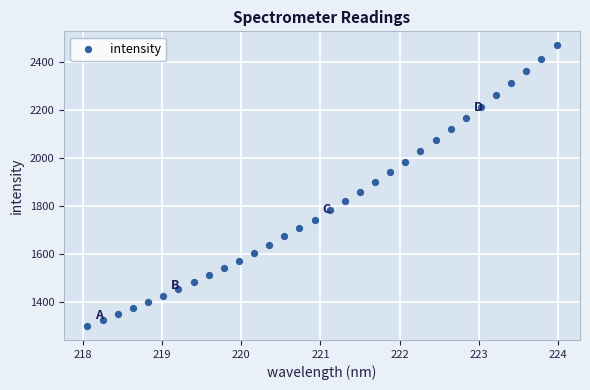

What is the range of X values (max minus min)?

5.9